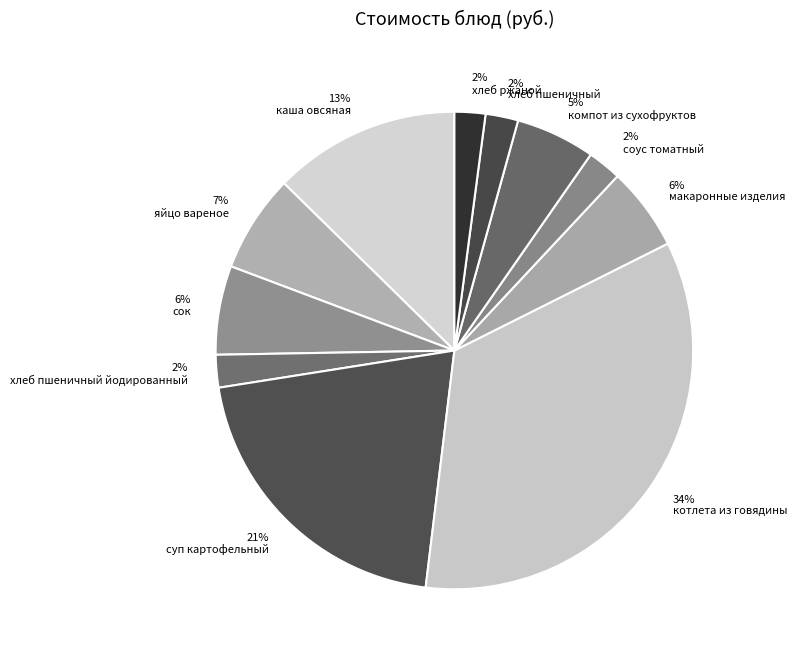

Rank the categories by value from lowest to highest.

хлеб ржаной, хлеб пшеничный йодированный, хлеб пшеничный, соус томатный, компот из сухофруктов, макаронные изделия, сок, яйцо вареное, каша овсяная, суп картофельный, котлета из говядины